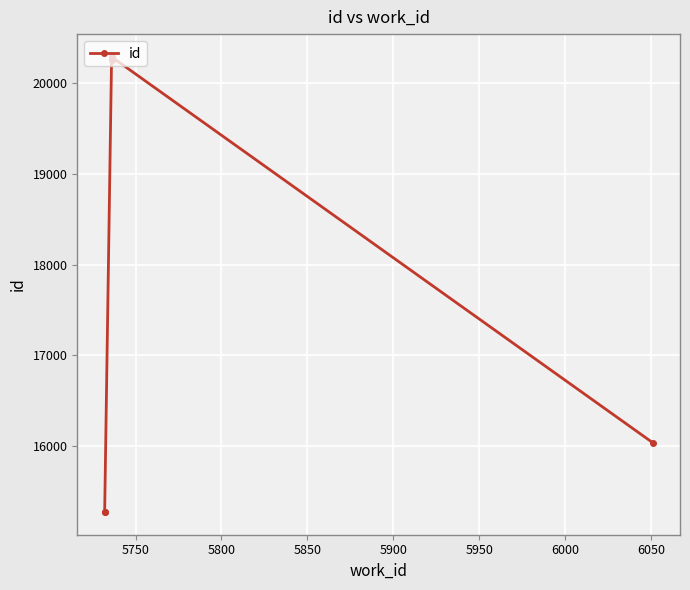

What is the maximum value shown in the chart?

20288